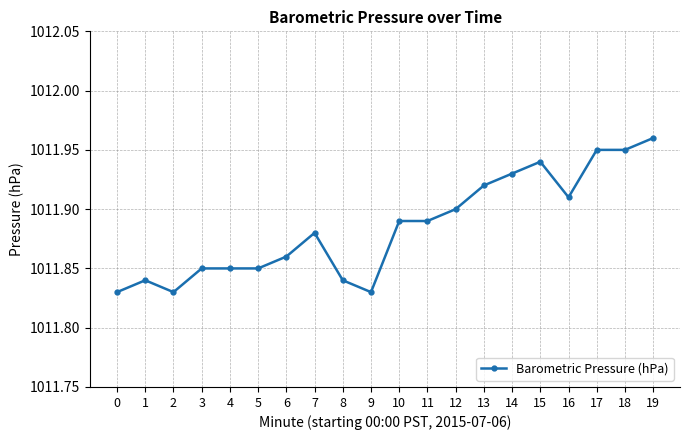

The chart shows a value of 219.0 at 5. True or false?

False